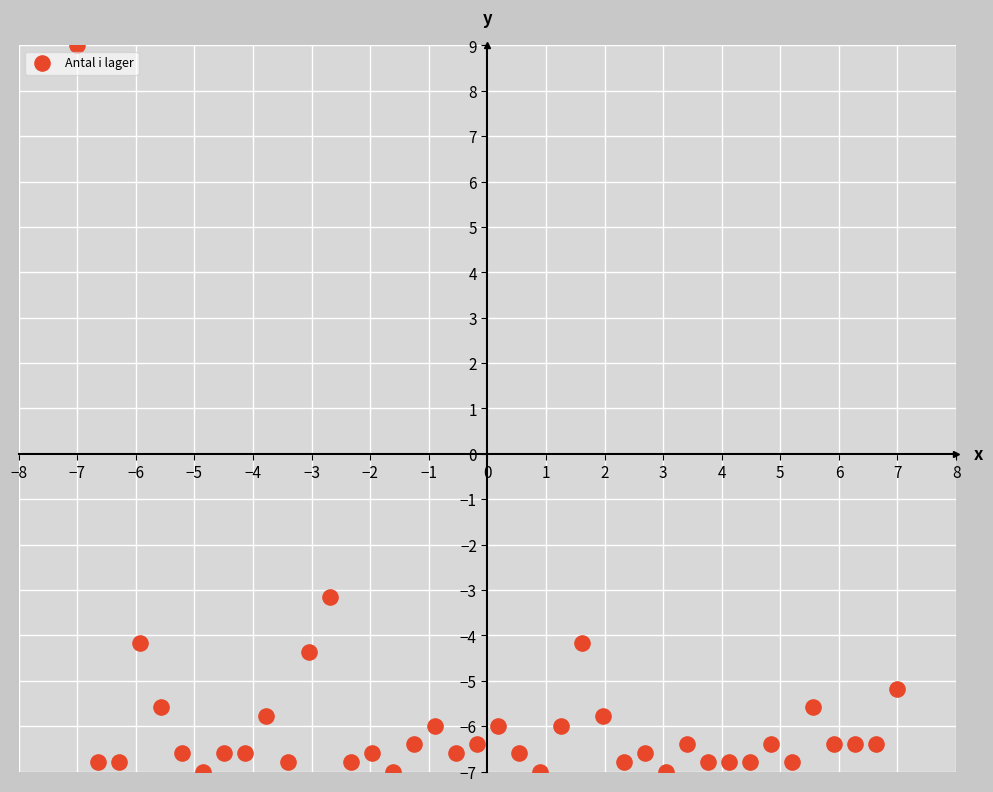

What is the range of X values (max minus min)?

14.0